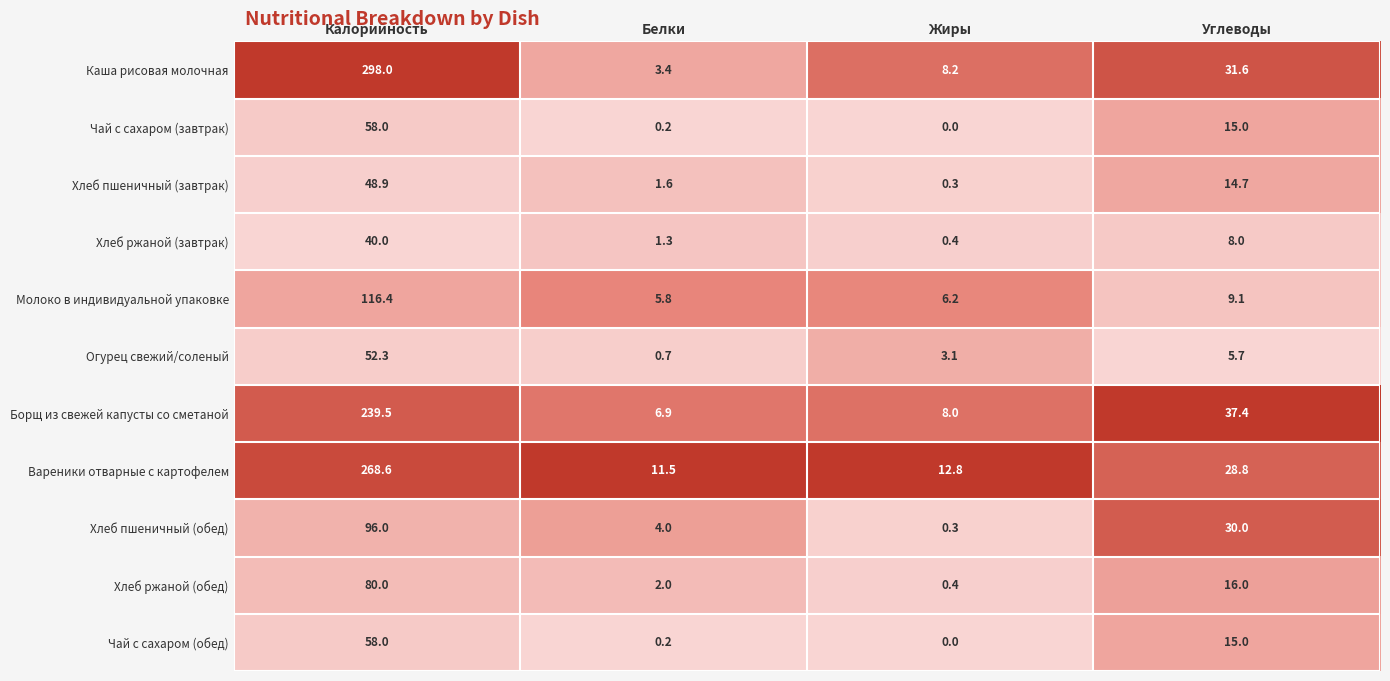

List the labels in order of Чай с сахаром (обед) value, smallest first.

Жиры, Белки, Углеводы, Калорийность